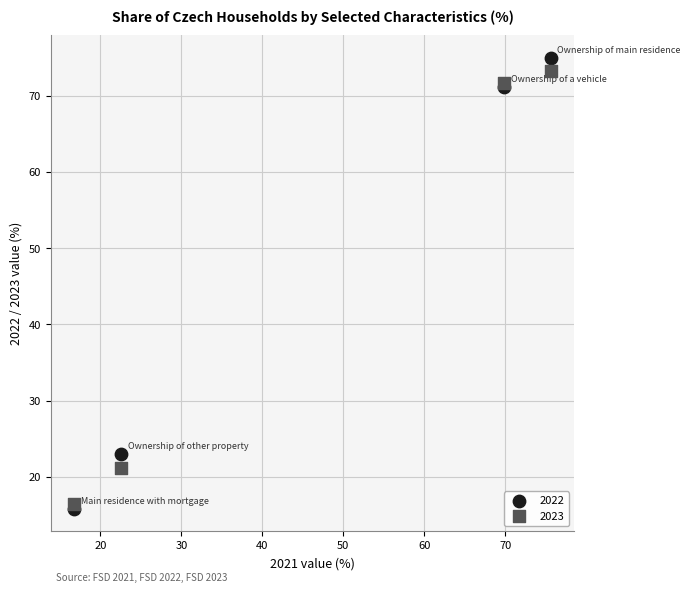

In the 2023 series, what Y value is closest to 44?

21.2